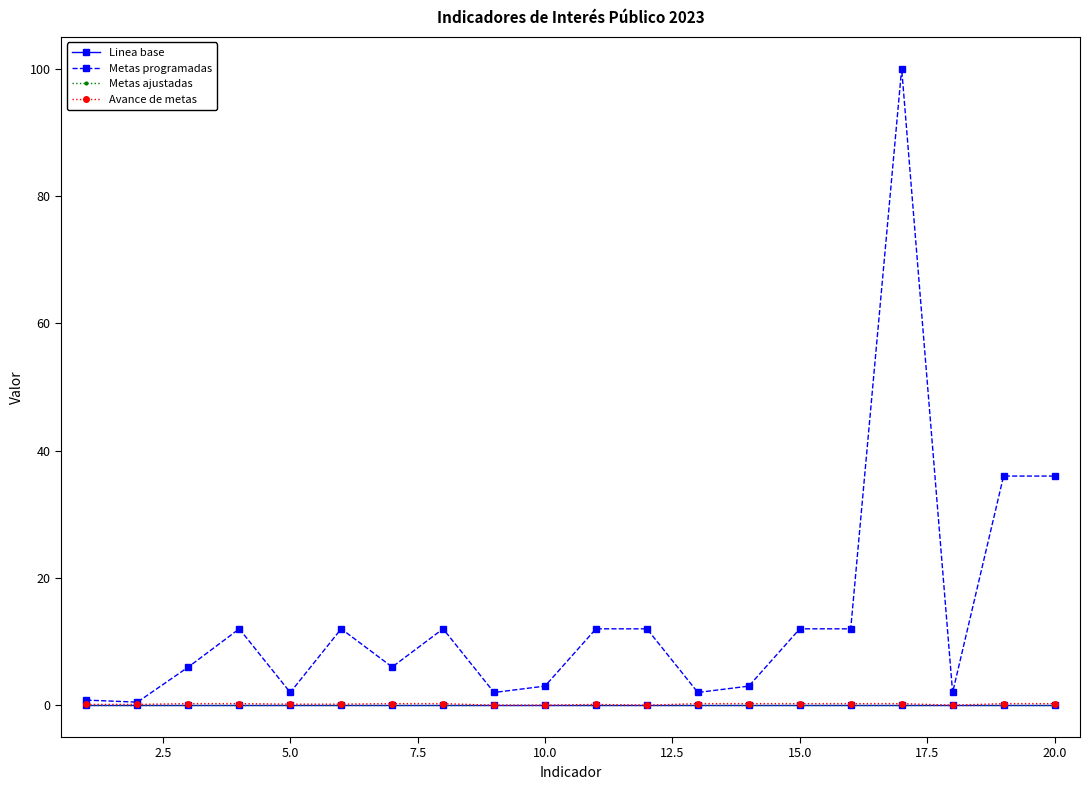

True or false: Avance de metas has more than 0 points higher than both neighbors.

True